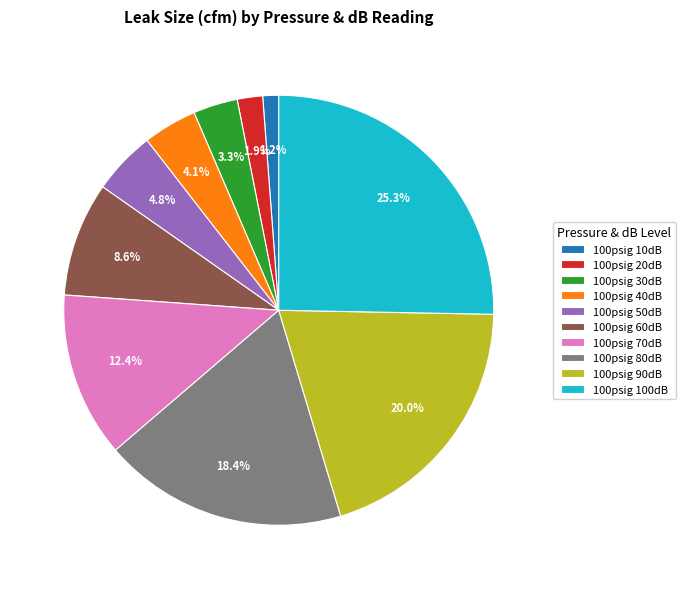

To the nearest percent, what is the average slice percentage?

10%